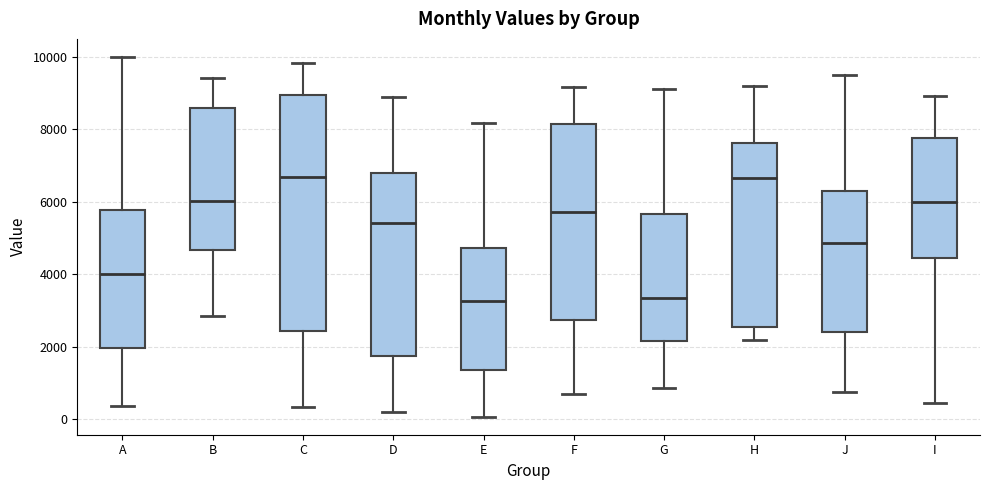

Reading left to right, read every box against the y-axis: the position of its median line, the range the box covers, and the ends of its whiskers. The values are not printed on the chart, so give them approximately, as read against the axis.

A: median 4000, box 2000 to 5800, whiskers 400 to 10000
B: median 6000, box 4600 to 8600, whiskers 2800 to 9400
C: median 6600, box 2400 to 9000, whiskers 400 to 9800
D: median 5400, box 1800 to 6800, whiskers 200 to 8800
E: median 3200, box 1400 to 4800, whiskers 0 to 8200
F: median 5800, box 2800 to 8200, whiskers 800 to 9200
G: median 3400, box 2200 to 5600, whiskers 800 to 9200
H: median 6600, box 2600 to 7600, whiskers 2200 to 9200
J: median 4800, box 2400 to 6400, whiskers 800 to 9400
I: median 6000, box 4400 to 7800, whiskers 400 to 9000